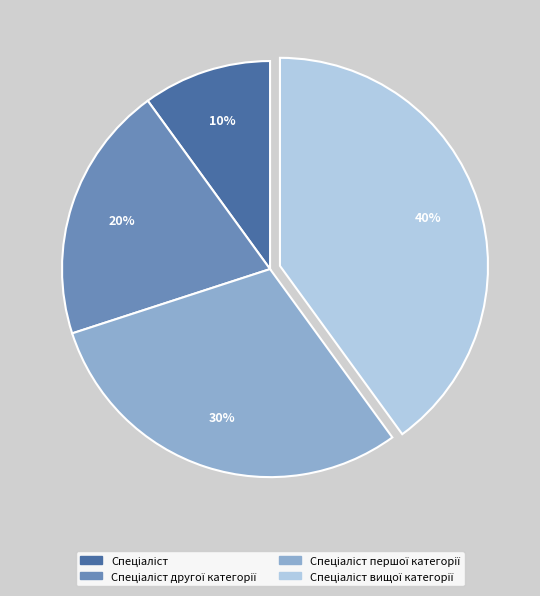

Is there a majority slice in this chart?

No